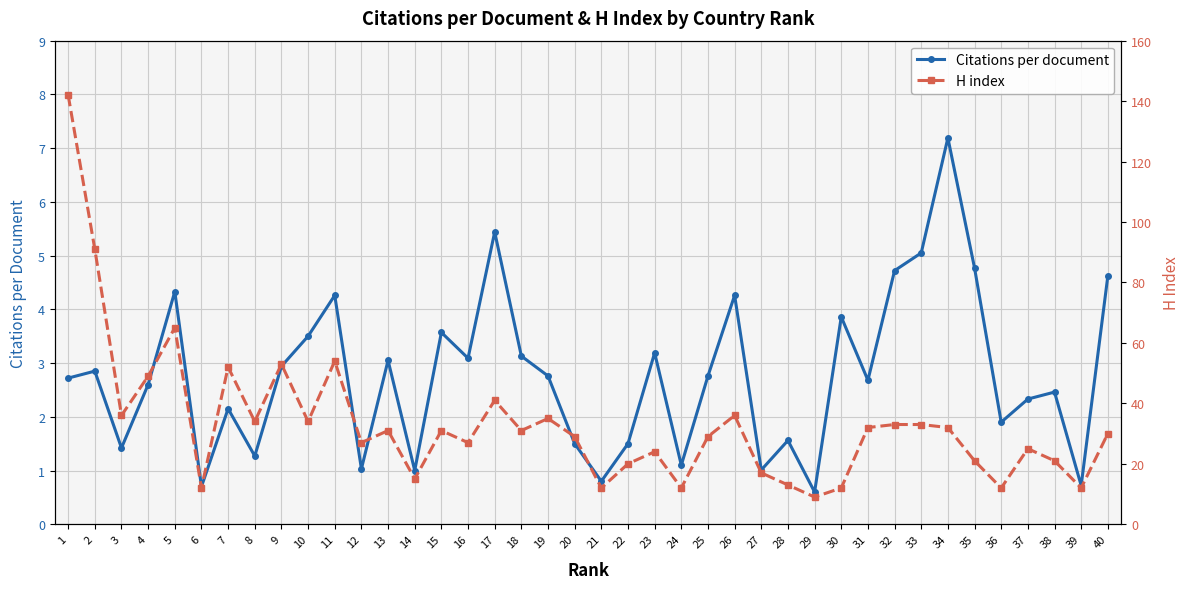

What is the value of the H index point at the 26th from the left?

36.0